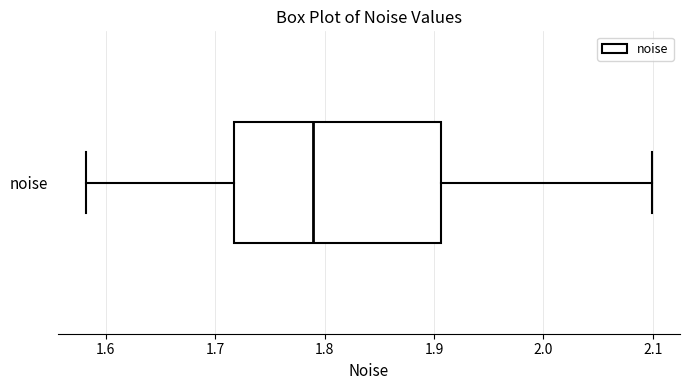

Transcribe this box plot: give where the median line is, the range the box spans, and where the two whiskers end, as read against the x-axis. The values are not printed on the chart, so give them approximately, as read against the axis.

median 1.79, box 1.72 to 1.91, whiskers 1.58 to 2.10